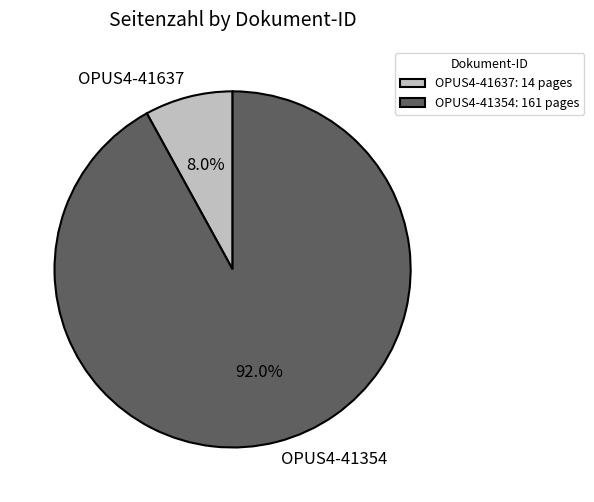

Rank the categories by value from highest to lowest.

OPUS4-41354, OPUS4-41637